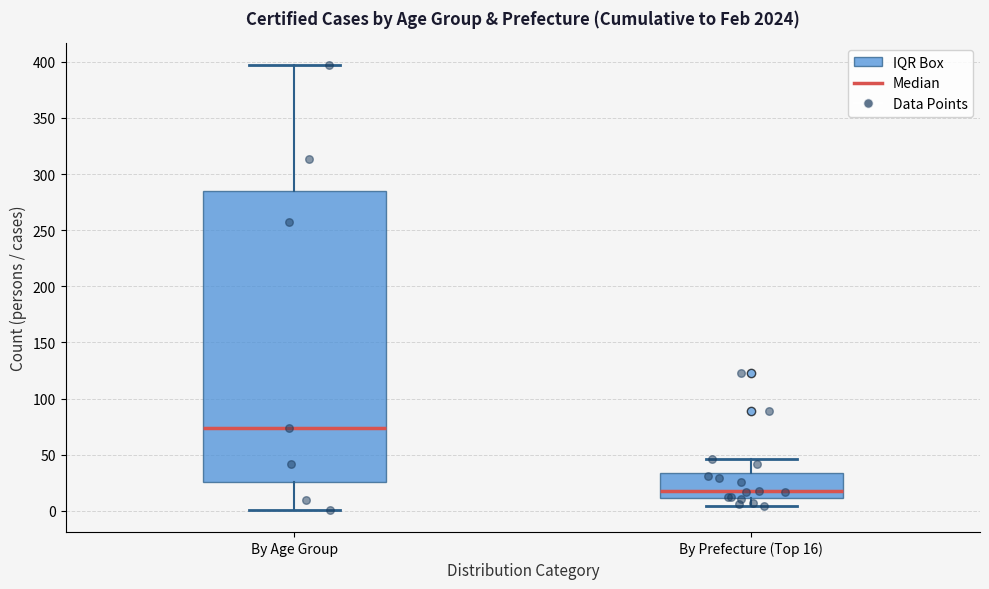

Reading left to right, transcribe this box plot: for each box, give where its median line is, the range the box spans, and where its two whiskers end, as read against the y-axis. The values are not printed on the chart, so give them approximately, as read against the axis.

By Age Group: median 75, box 25 to 285, whiskers 0 to 395
By Prefecture (Top 16): median 20, box 10 to 35, whiskers 5 to 45